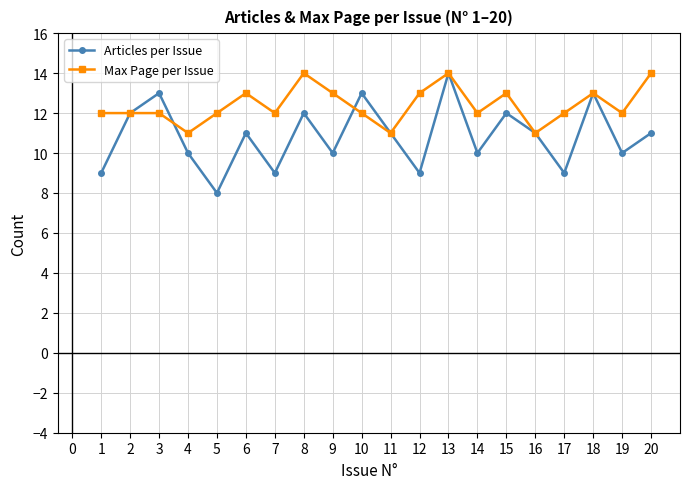

Is it true that Articles per Issue equals 10 at 14?

True